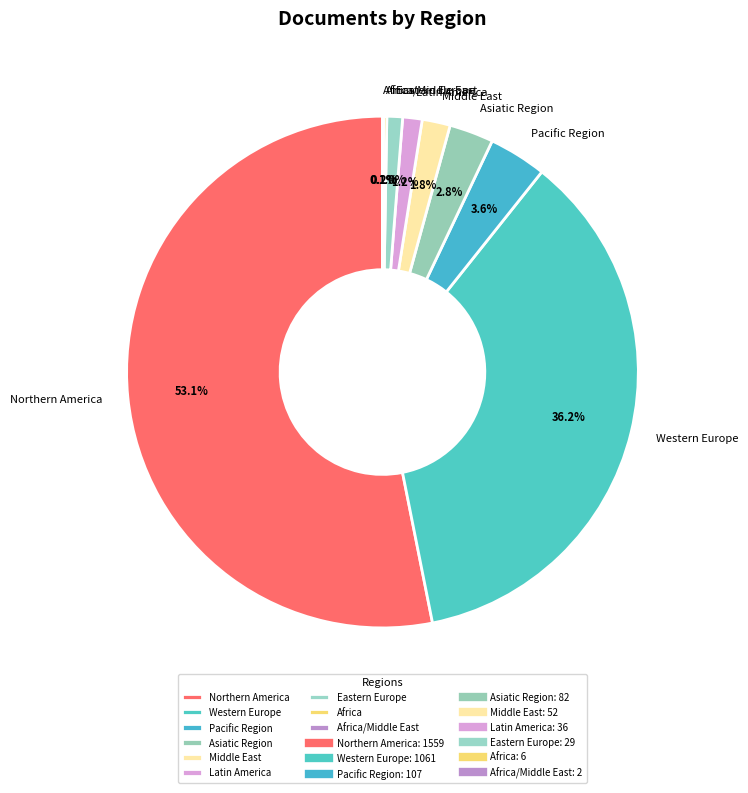

What is the largest slice in the pie chart?

Northern America